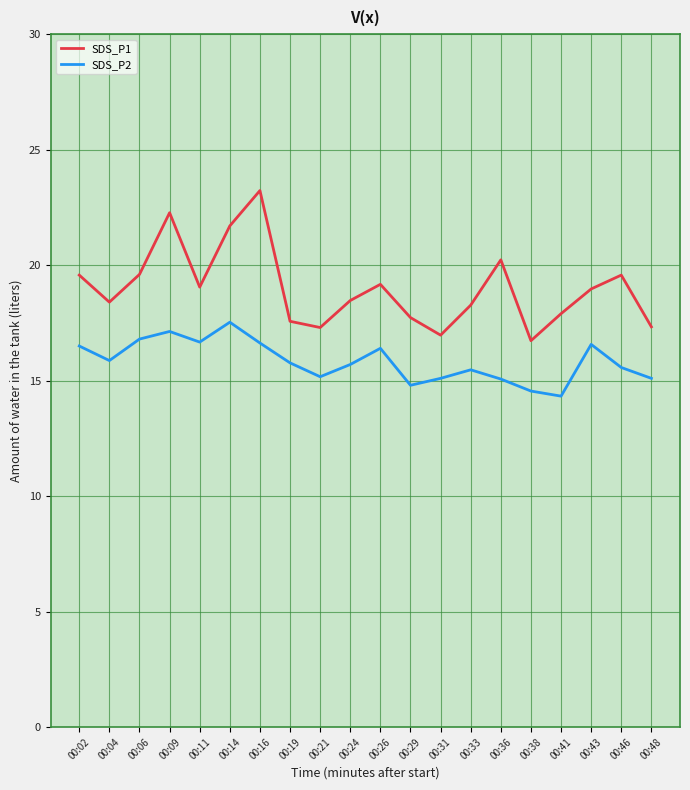

True or false: SDS_P1 has more than 0 interior local peaks.

True